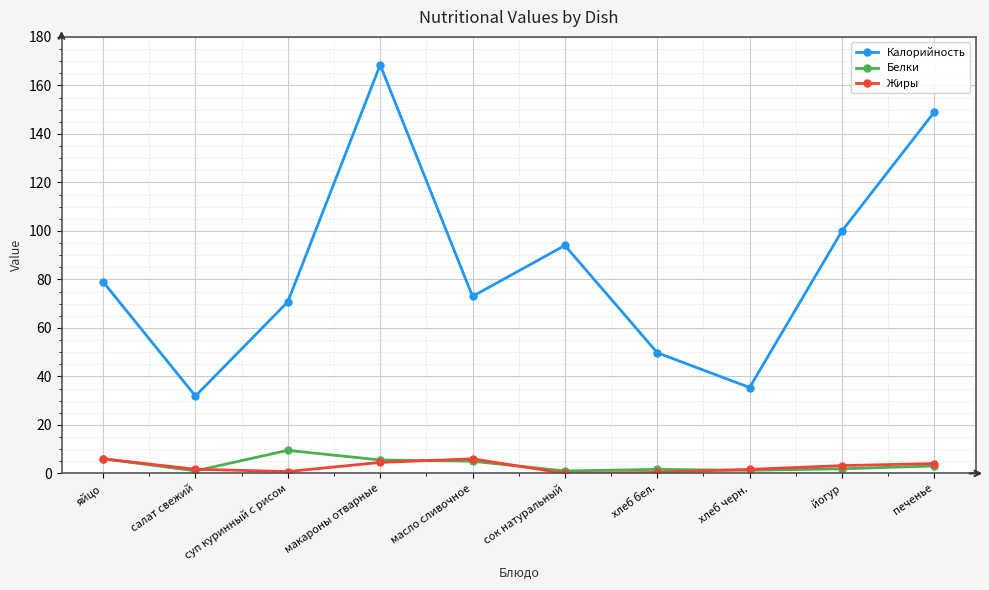

How many lines are shown in the chart?

3